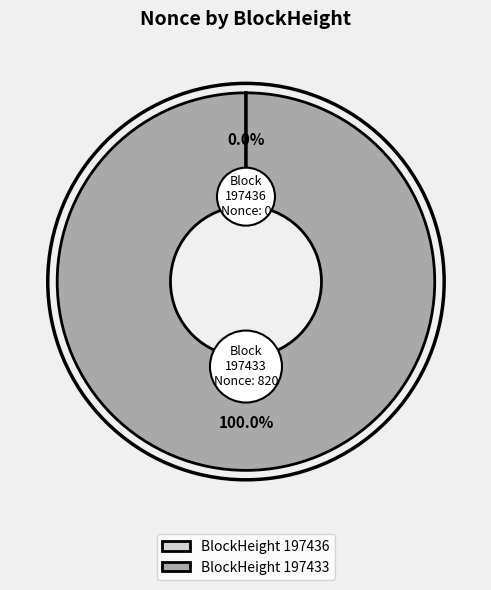

Which category accounts for the majority?

BlockHeight 197433